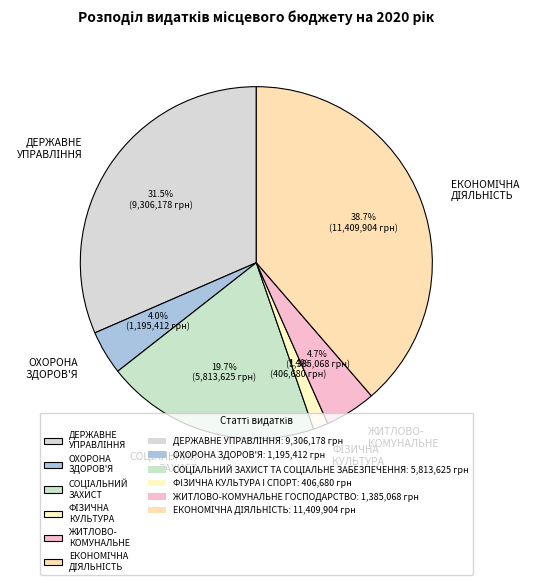

To the nearest percent, what is the difference between the largest and smallest slice percentages?

37%